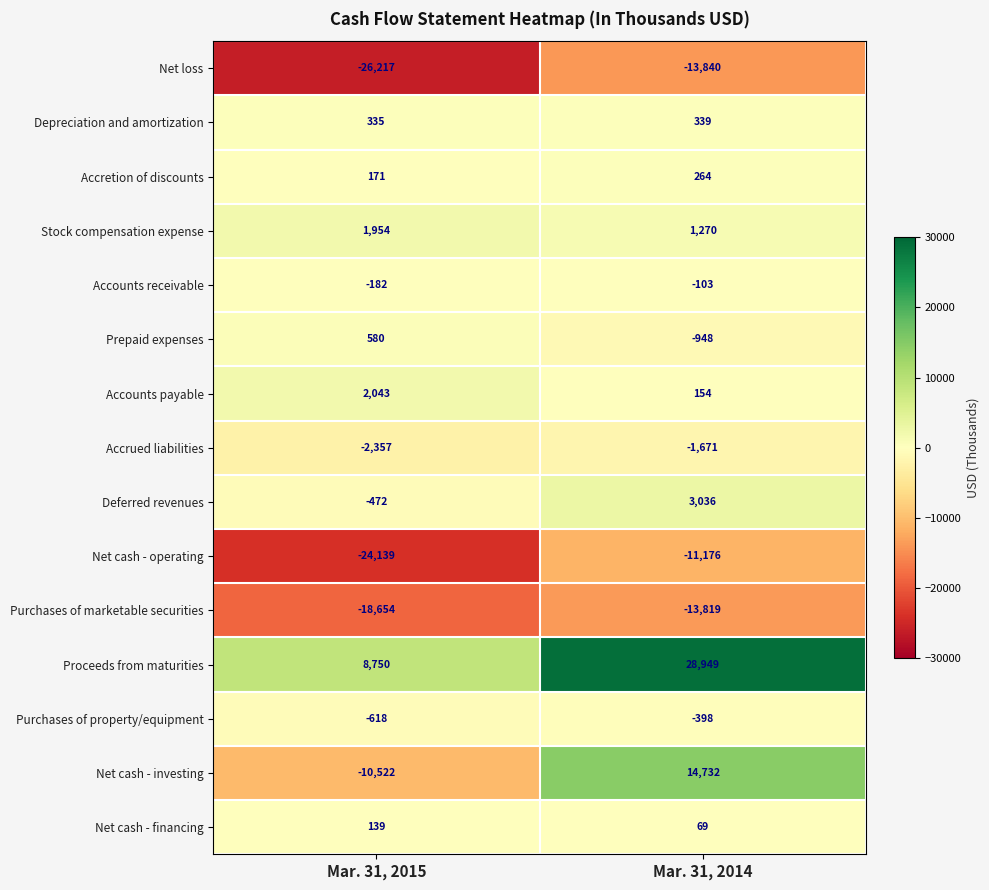

At which category is the sum across all series the highest?

Mar. 31, 2014